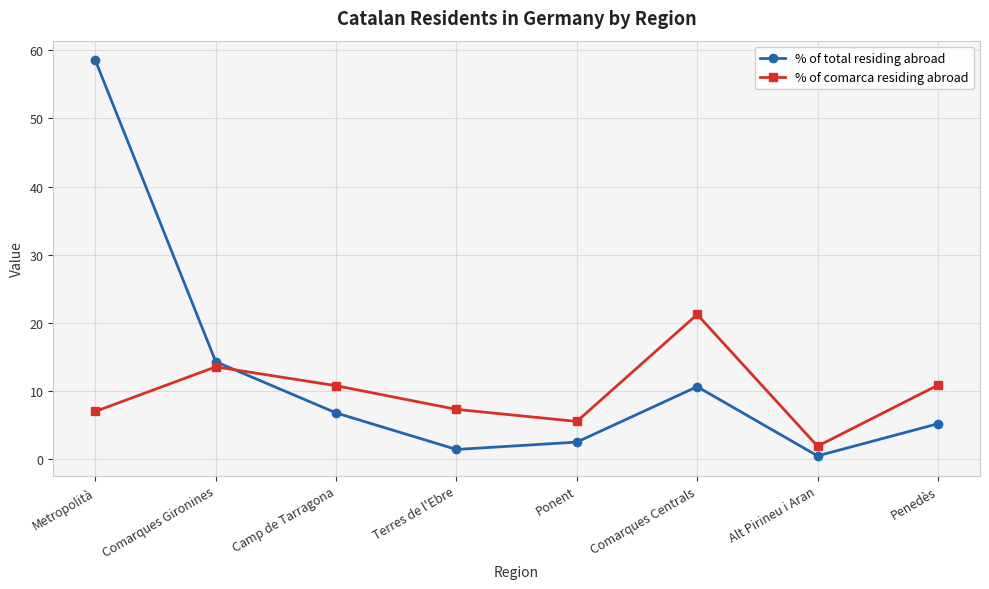

At which label does % of total residing abroad reach its peak?

Metropolità